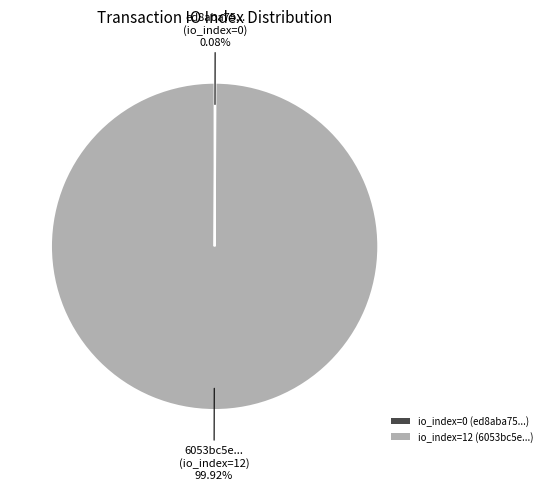

Does io_index=12 (6053bc5e...) represent more than half of the total?

Yes